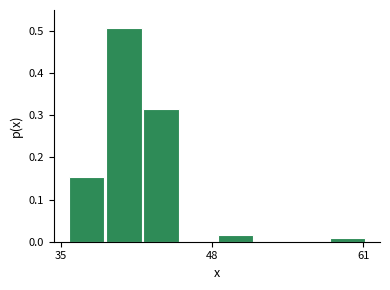

Around what value on the x-axis is the tallest bar? Give the approximate position of its centre, as read against the axis.

40